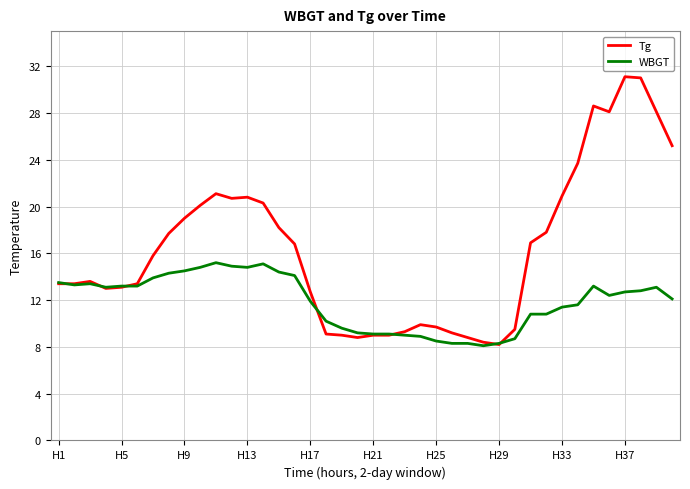

Which series has the widest spread of values?

Tg